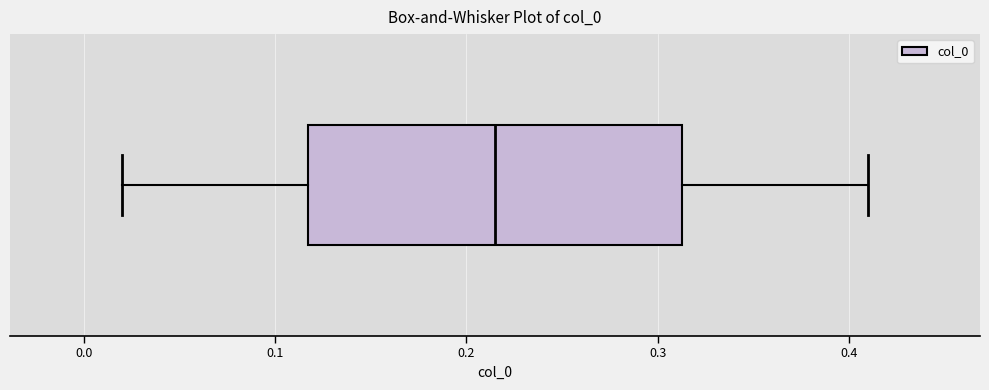

Where does the median line of the box sit on the x-axis? The values are not printed on the chart, so give them approximately, as read against the axis.

0.22